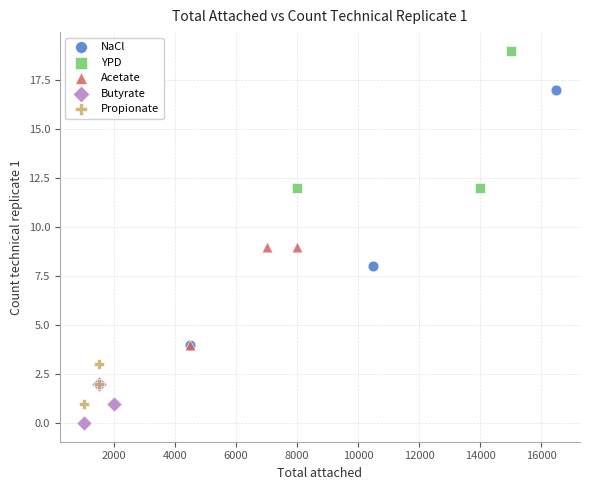

Which series contains the highest Y value?

YPD